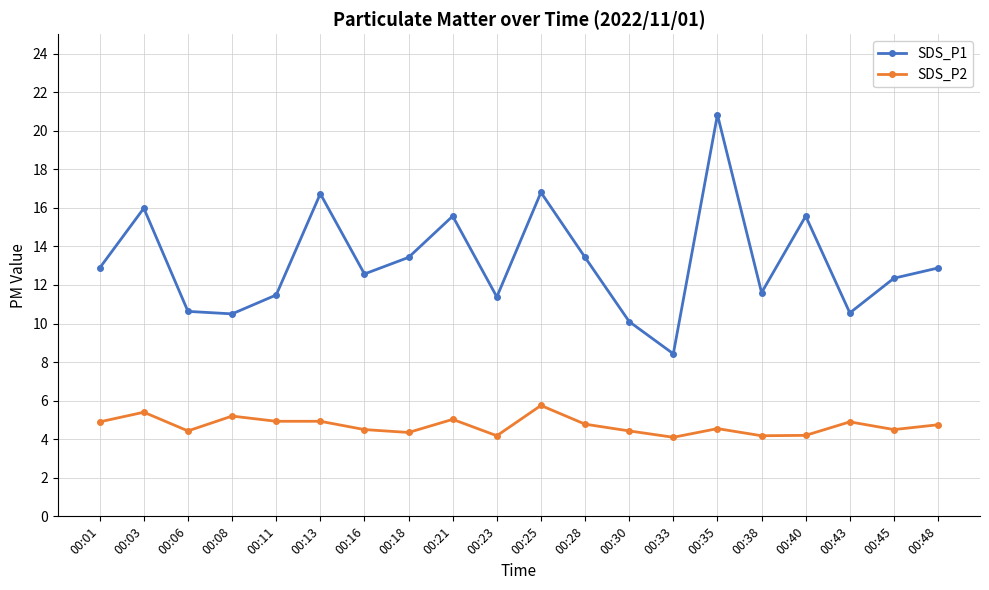

What is the average value of the SDS_P1 series?

13.2